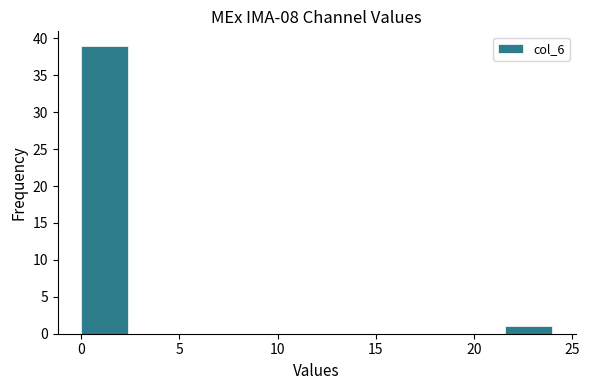

Over which range of the x-axis is the bar tallest?

0.0 to 2.4